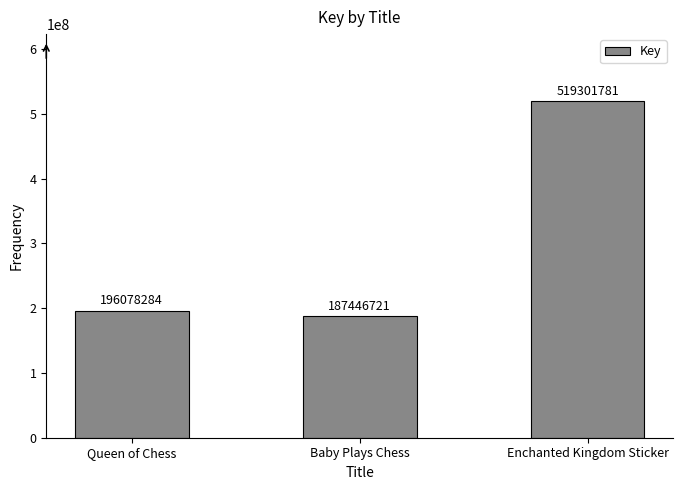

Count the number of categories in the chart.

3